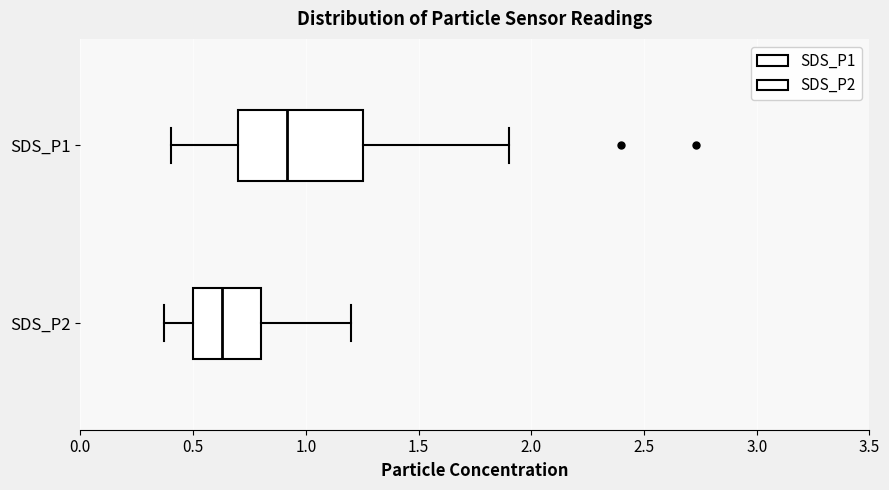

Reading bottom to top, read every box against the x-axis: the position of its median line, the range the box covers, and the ends of its whiskers. The values are not printed on the chart, so give them approximately, as read against the axis.

SDS_P2: median 0.65, box 0.50 to 0.80, whiskers 0.35 to 1.20
SDS_P1: median 0.90, box 0.70 to 1.25, whiskers 0.40 to 1.90